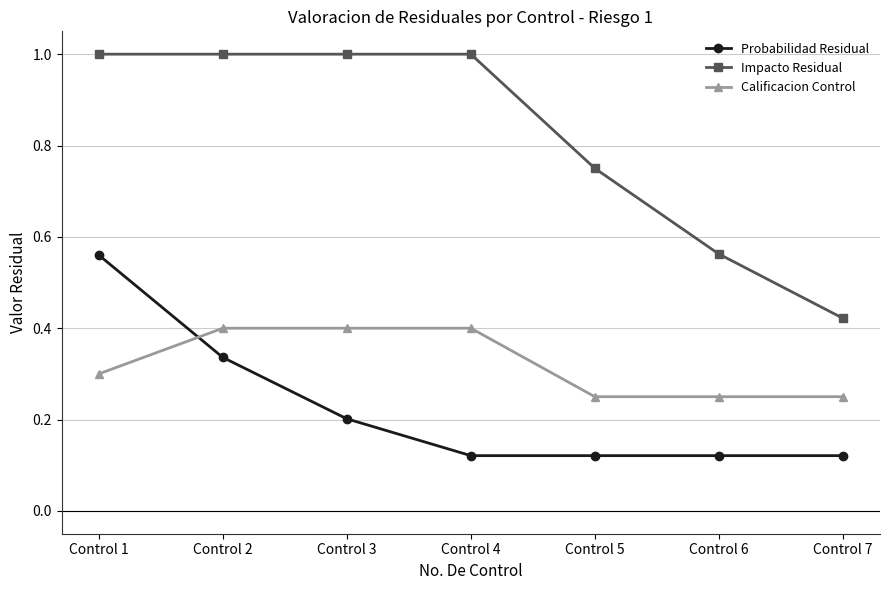

What are all the series names shown in the legend?

Probabilidad Residual, Impacto Residual, Calificacion Control